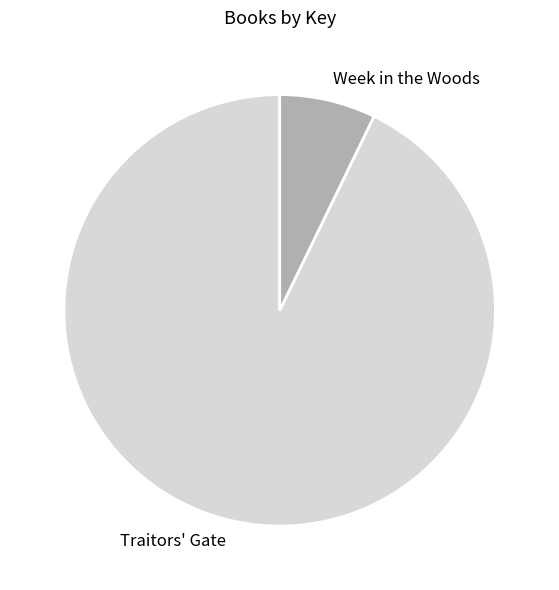

How many slices are in this pie chart?

2